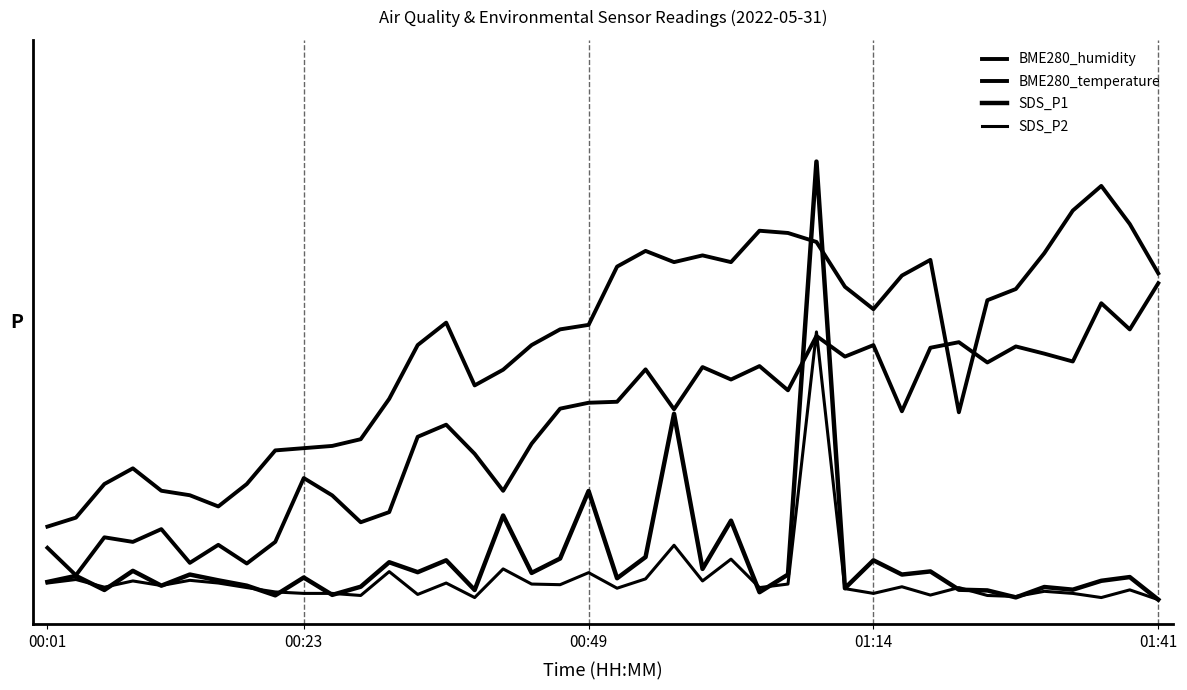

Reading left to right, extract all data points from this chart.

BME280_humidity: 15.7	10.0	17.8	16.9	19.5	12.6	16.3	12.4	16.9	30.0	26.4	20.9	23.0	38.5	40.9	35.0	27.4	37.0	44.2	45.4	45.7	52.3	44.1	52.8	50.2	53.0	48.0	59.2	54.9	57.3	43.7	56.7	57.9	53.7	57.0	55.5	53.9	65.9	60.5	70.0
BME280_temperature: 20.0	21.8	28.7	32.0	27.4	26.4	24.1	28.7	35.7	36.1	36.6	38.0	46.2	57.3	61.9	49.0	52.2	57.3	60.5	61.4	73.4	76.6	74.3	75.7	74.3	80.8	80.3	78.5	69.3	64.7	71.6	74.8	43.5	66.5	68.8	76.2	84.9	90.0	82.2	72.0
SDS_P1: 8.6	9.9	7.0	10.9	7.9	10.2	9.0	7.9	5.9	9.5	6.0	7.7	12.7	10.6	13.1	7.0	22.3	10.5	13.4	27.3	9.4	13.8	43.2	11.3	21.2	6.5	10.2	95.0	7.3	13.1	10.2	10.8	7.0	6.9	5.5	7.6	7.0	8.9	9.6	5.0
SDS_P2: 8.4	9.1	7.6	8.8	7.9	9.0	8.4	7.5	6.6	6.3	6.3	5.9	10.8	6.1	8.4	5.4	11.3	8.2	8.1	10.5	7.3	9.3	16.2	8.8	13.3	7.5	8.2	60.0	7.3	6.3	7.6	5.9	7.5	5.9	5.6	6.7	6.3	5.4	7.0	5.0